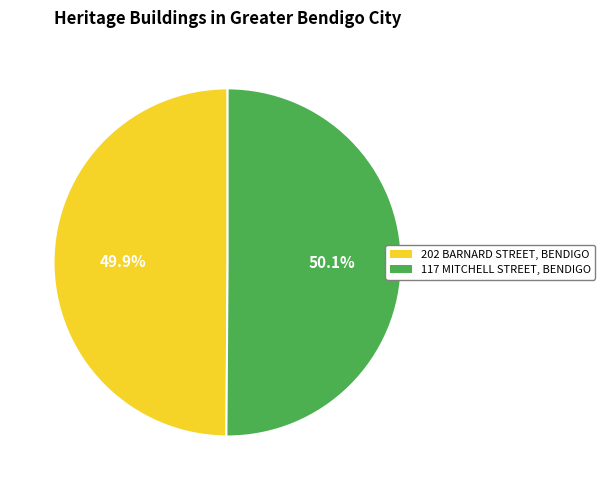

Approximately how many times larger is the value at 202 BARNARD STREET, BENDIGO compared to 117 MITCHELL STREET, BENDIGO?

1.0